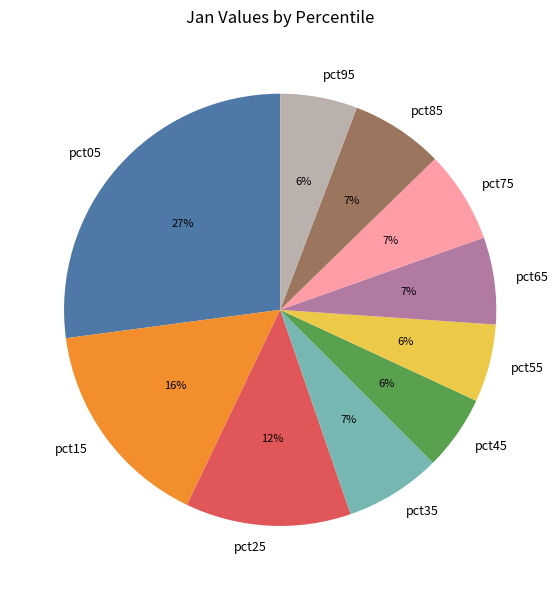

To the nearest percent, what is the average slice percentage?

10%